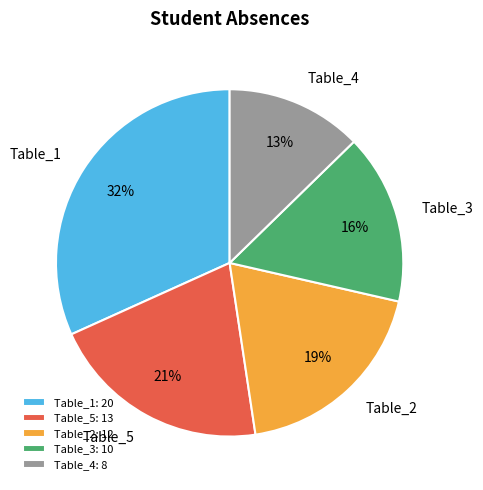

To the nearest percent, what is the difference between the largest and smallest slice percentages?

19%